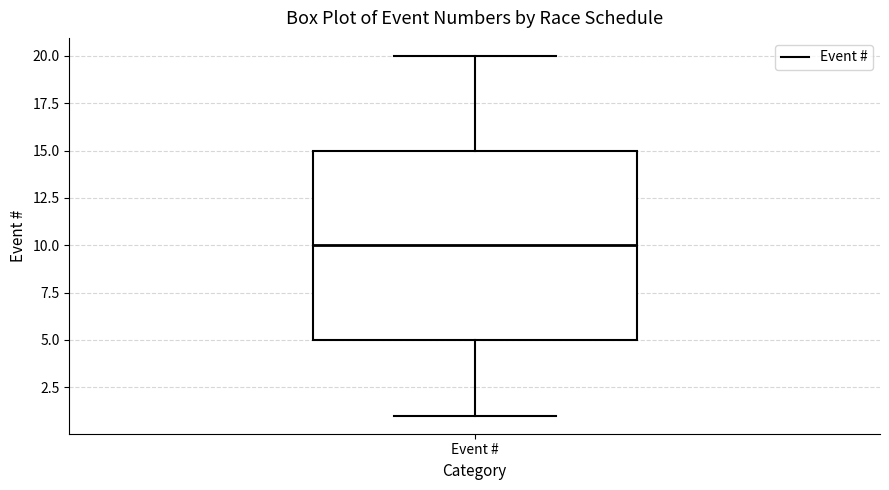

Transcribe this box plot: give where the median line is, the range the box spans, and where the two whiskers end, as read against the y-axis. The values are not printed on the chart, so give them approximately, as read against the axis.

median 10, box 5 to 15, whiskers 1 to 20